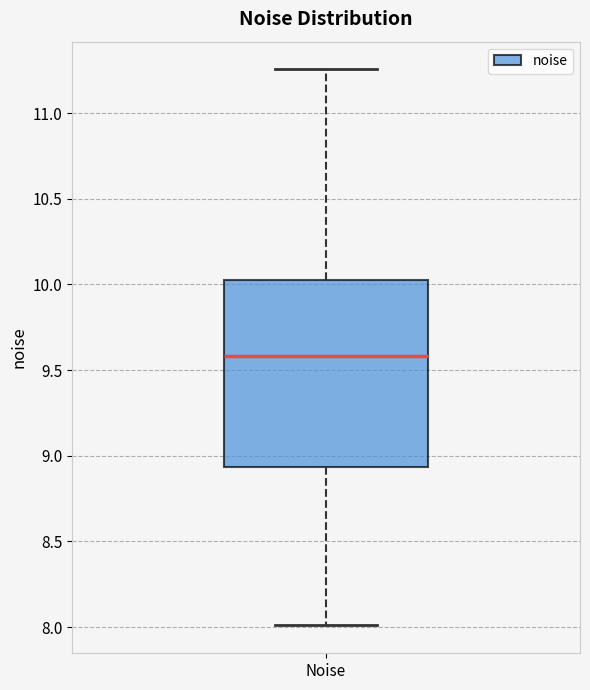

Read this box plot against the y-axis: the position of the median line, the range covered by the box, and the ends of both whiskers. The values are not printed on the chart, so give them approximately, as read against the axis.

median 9.60, box 8.95 to 10.05, whiskers 8.00 to 11.25